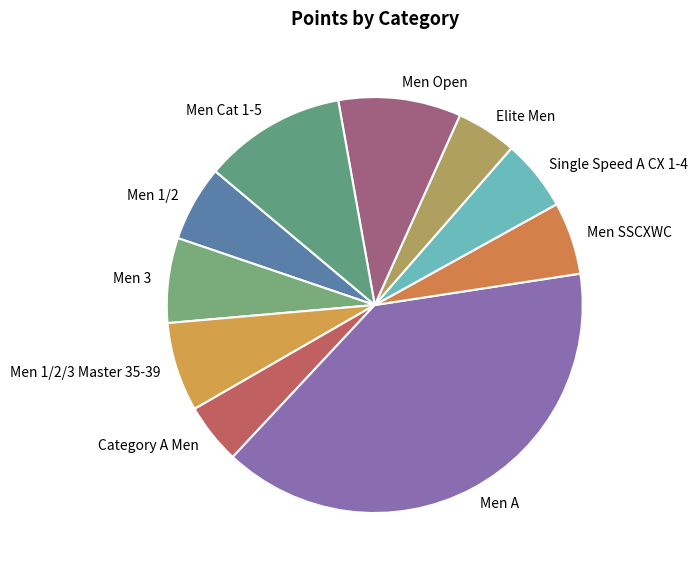

Do Men SSCXWC and Men Open together represent more than half of the pie?

No